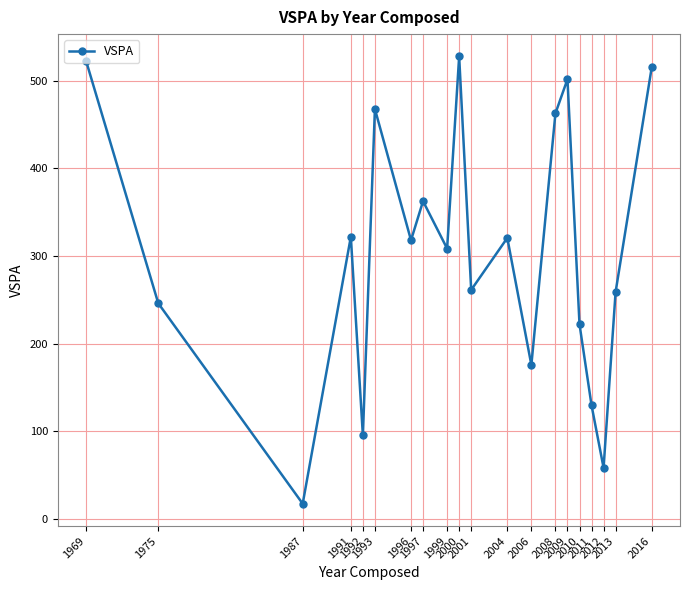

Is it true that the value at 2004 is 320.7?

True